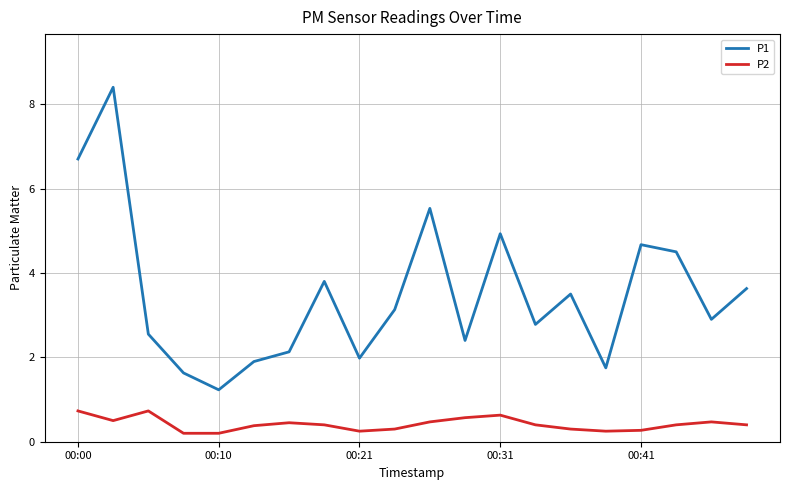

In P1, how many points are higher than both neighbors (excluding endpoints)?

6